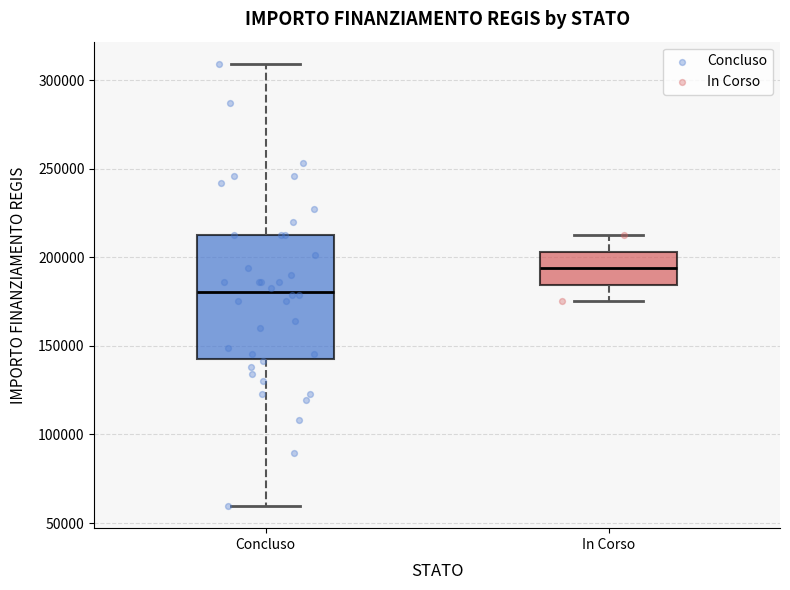

Where does the lower whisker of the box for Concluso end on the y-axis? The values are not printed on the chart, so give them approximately, as read against the axis.

60000